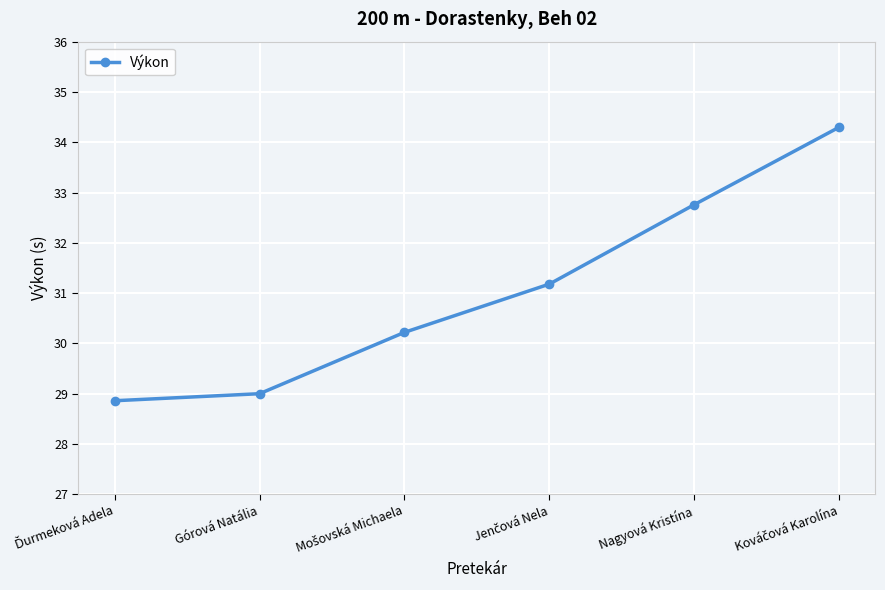

What is the label of the 5th point from the right?

Górová Natália